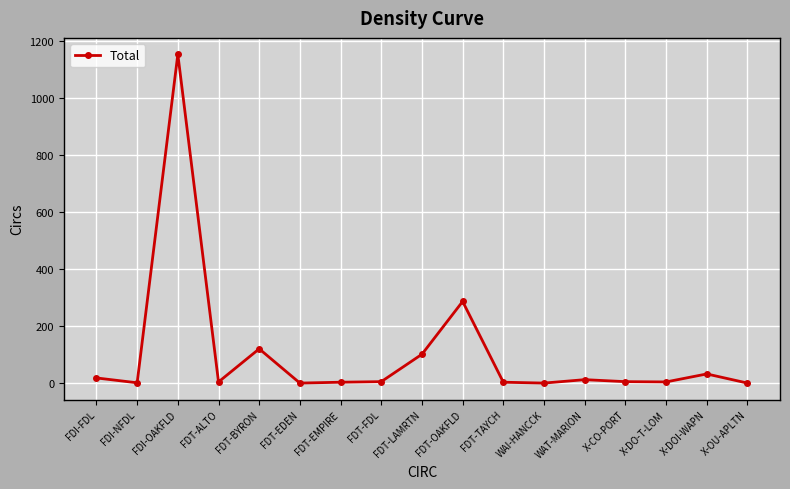

What is the difference between the maximum and minimum values?

1152